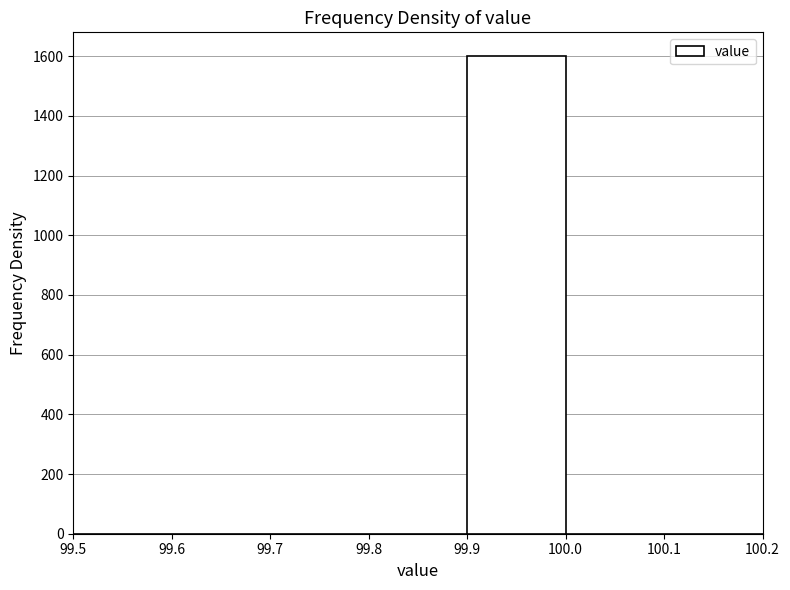

Reading left to right, list every bar in this chart as the range it spans on the x-axis followed by its height. The values are not printed on the chart, so give them approximately, as read against the axis.

99.5 to 99.6: 0
99.6 to 99.7: 0
99.7 to 99.8: 0
99.8 to 99.9: 0
99.9 to 100.0: 1600
100.0 to 100.1: 0
100.1 to 100.2: 0